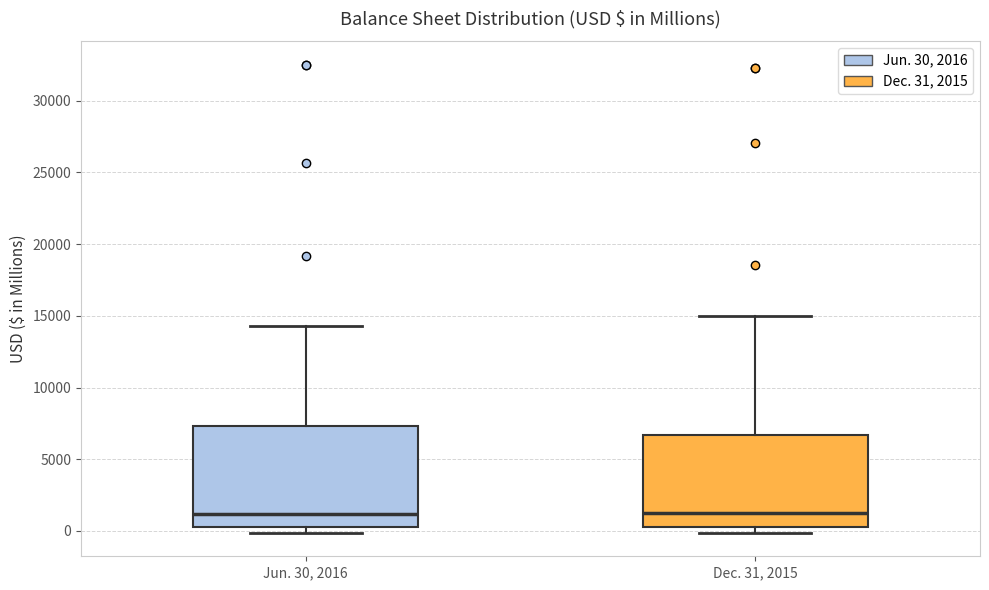

Comparing the boxes themselves (not the whiskers), which one is the tallest?

Jun. 30, 2016